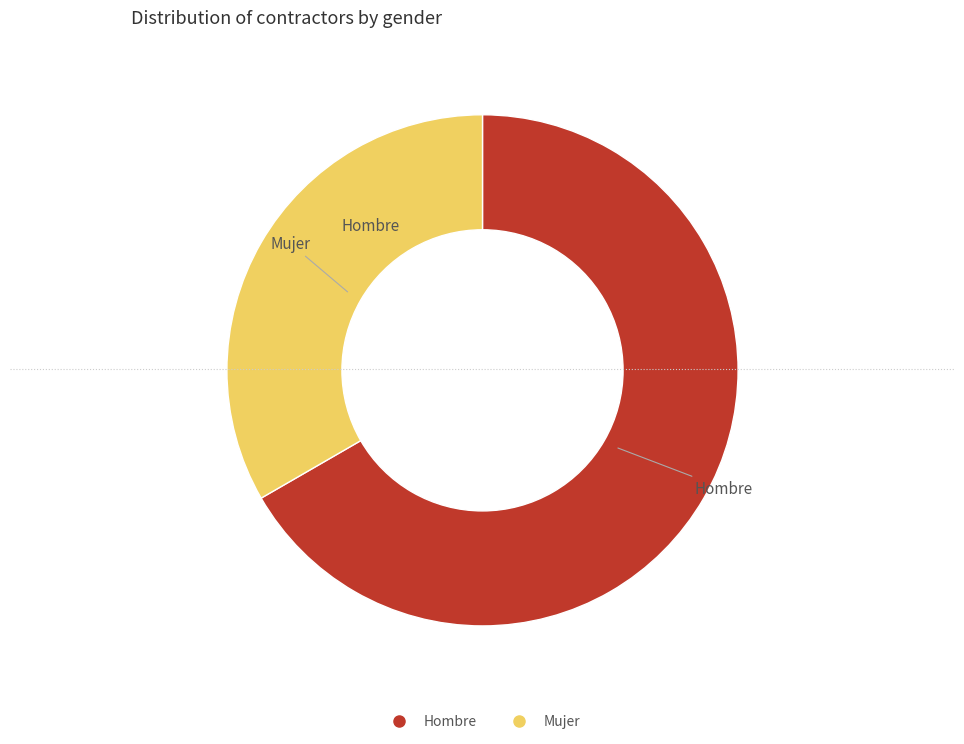

How many slices are in this pie chart?

2